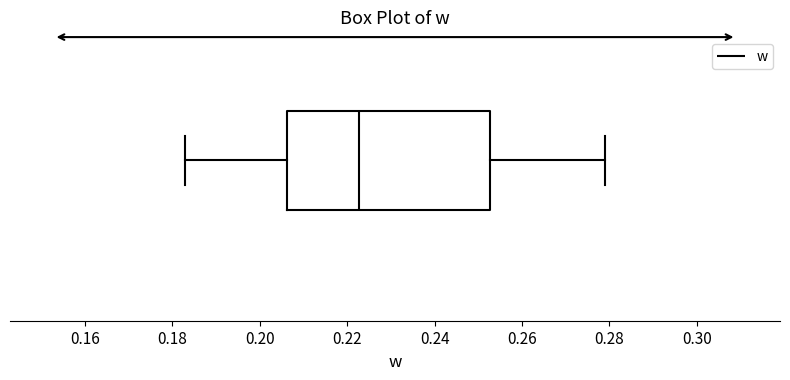

Where is the left edge of the box on the x-axis? The values are not printed on the chart, so give them approximately, as read against the axis.

0.206